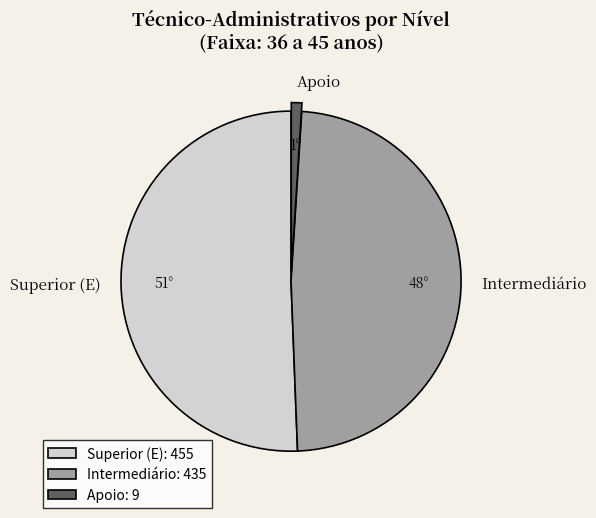

Is there any slice that represents more than half of the pie?

Yes